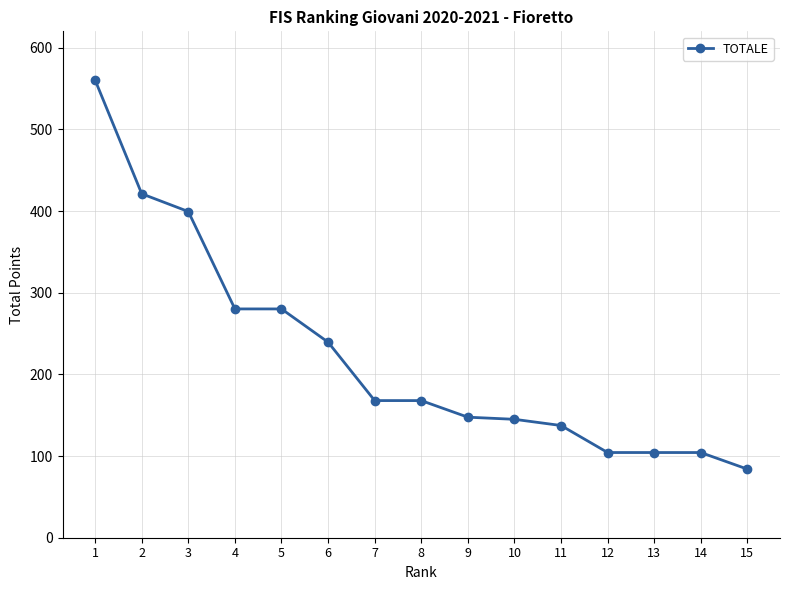

What is the value of the 7th point from the left?

167.9